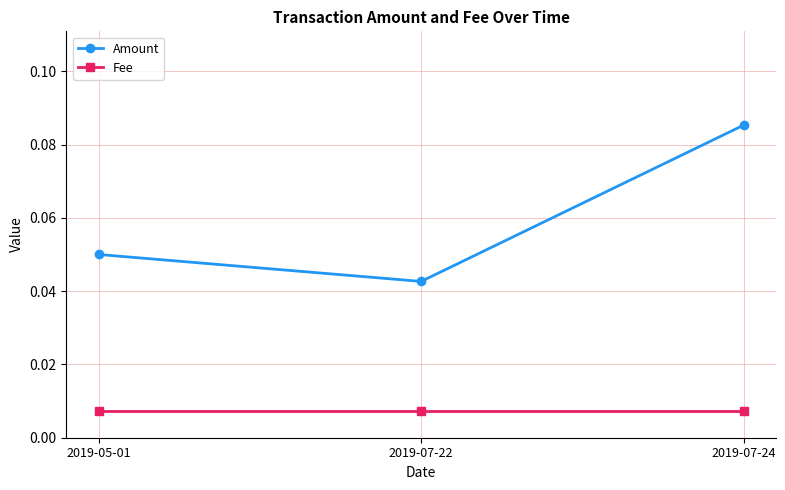

Rank the series at 2019-07-22 from lowest to highest value.

Fee, Amount